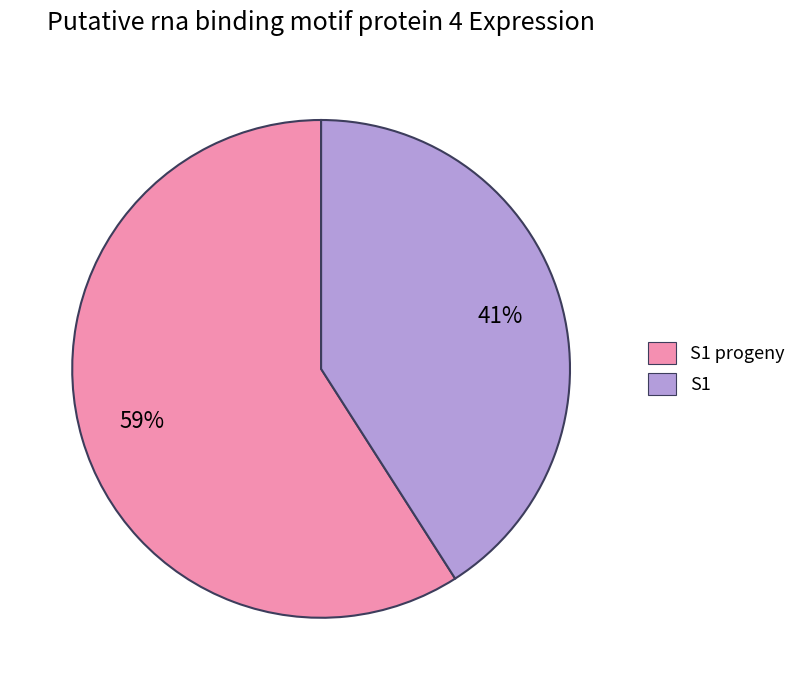

Which category has the smallest portion of the pie?

S1